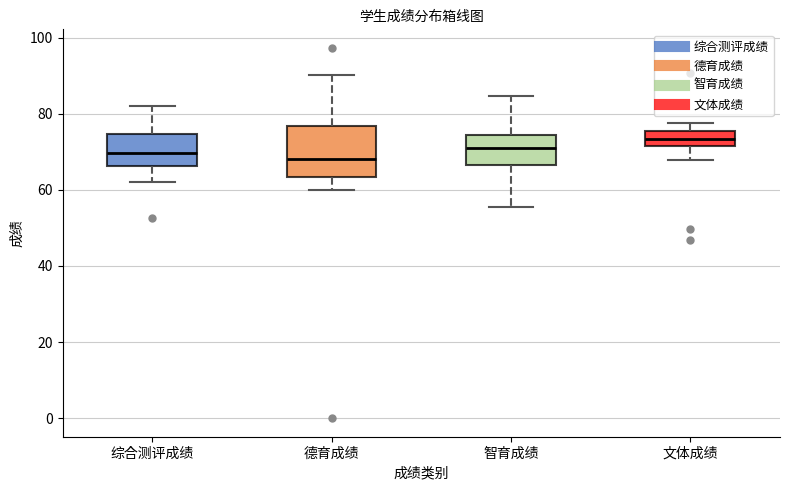

Reading left to right, transcribe this box plot: for each box, give where its median line is, the range the box spans, and where its two whiskers end, as read against the y-axis. The values are not printed on the chart, so give them approximately, as read against the axis.

综合测评成绩: median 70, box 66 to 74, whiskers 62 to 82
德育成绩: median 68, box 64 to 76, whiskers 60 to 90
智育成绩: median 70, box 66 to 74, whiskers 56 to 84
文体成绩: median 74, box 72 to 76, whiskers 68 to 78